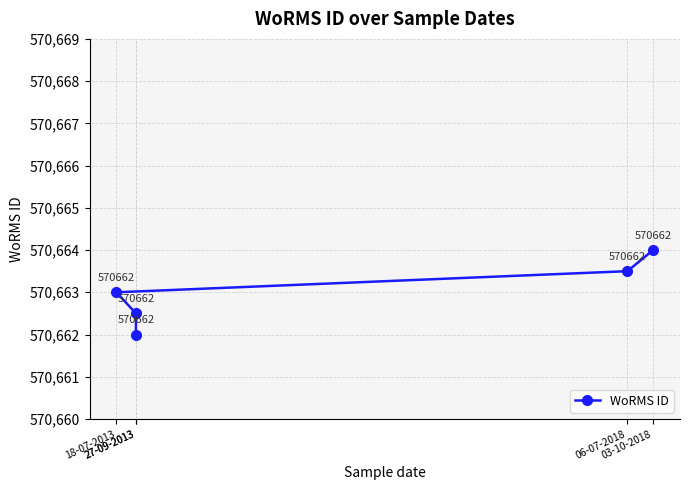

Which category has the highest value across all series?

03-10-2018